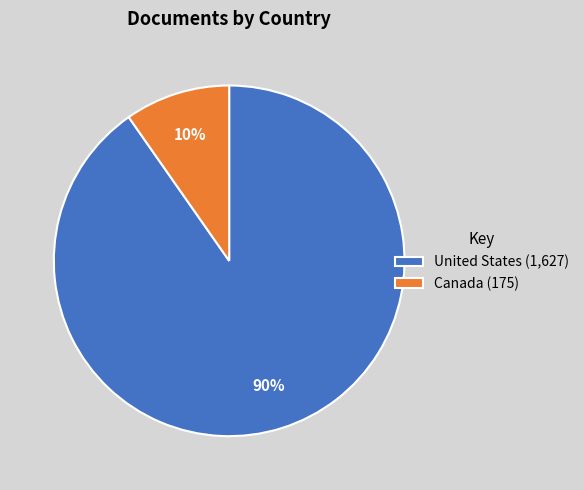

Is there any slice that represents more than half of the pie?

Yes